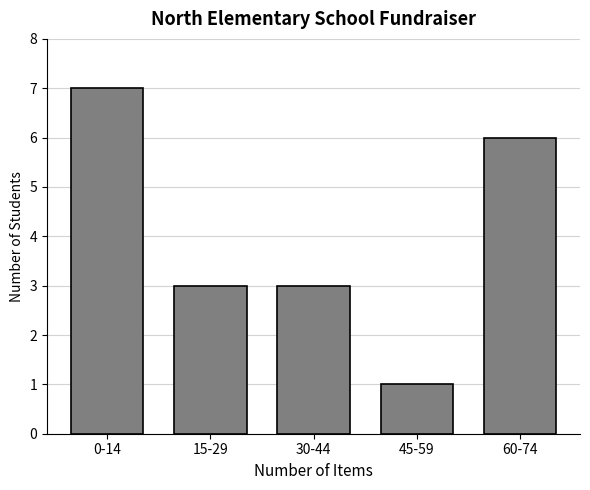

Reading left to right, list all the values displayed in this chart.

0-14=7	15-29=3	30-44=3	45-59=1	60-74=6